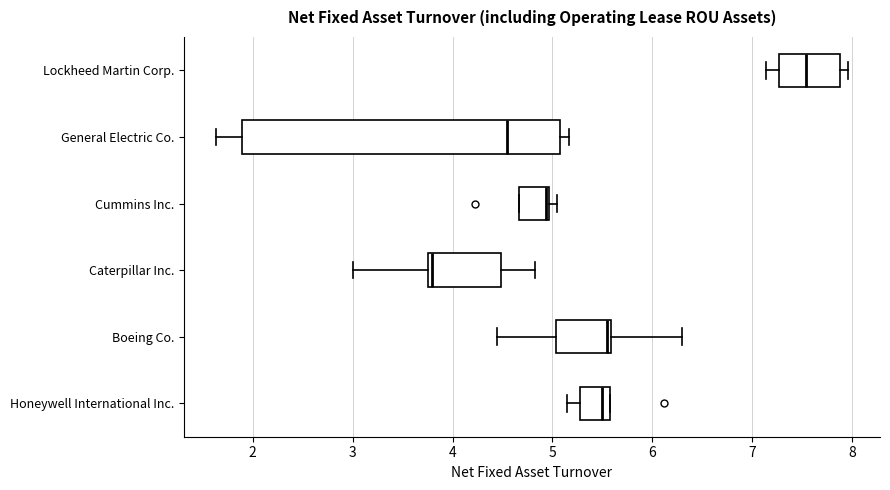

Reading bottom to top, read every box against the x-axis: the position of its median line, the range the box covers, and the ends of its whiskers. The values are not printed on the chart, so give them approximately, as read against the axis.

Honeywell International Inc.: median 5.5, box 5.3 to 5.6, whiskers 5.2 to 5.6
Boeing Co.: median 5.6 (just left of the box's right edge), box 5.0 to 5.6, whiskers 4.5 to 6.3
Caterpillar Inc.: median 3.8 (just right of the box's left edge), box 3.8 to 4.5, whiskers 3.0 to 4.8
Cummins Inc.: median 4.9, box 4.7 to 5.0, whiskers 4.7 to 5.1
General Electric Co.: median 4.6, box 1.9 to 5.1, whiskers 1.6 to 5.2
Lockheed Martin Corp.: median 7.5, box 7.3 to 7.9, whiskers 7.1 to 8.0